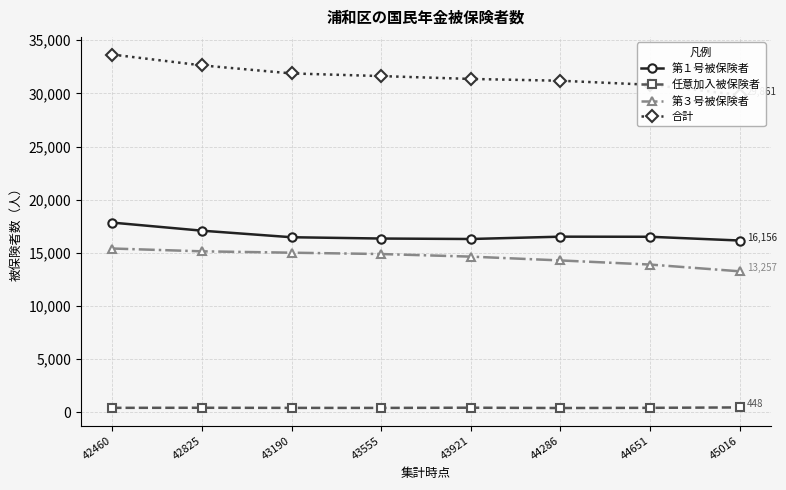

Which has a higher value, 42460 or 44651?

42460